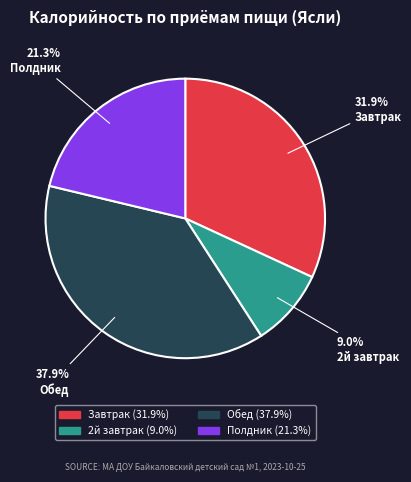

The Обед slice represents 38% of the pie. True or false?

True